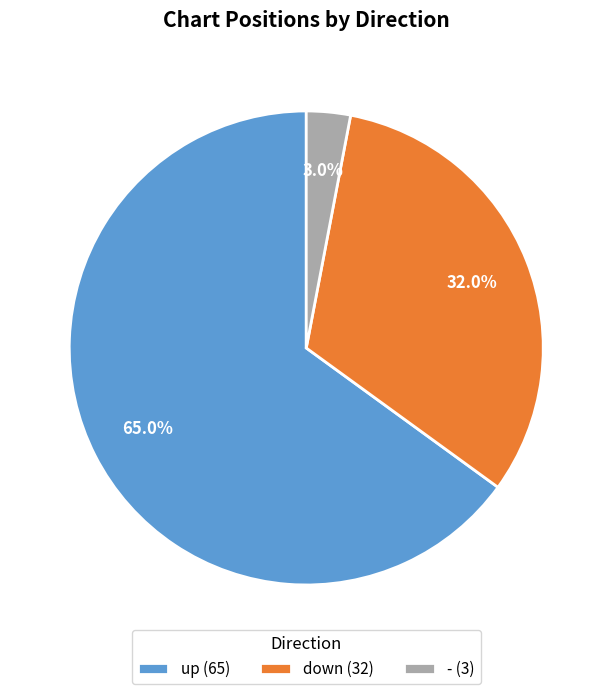

Which has a higher value, up or -?

up